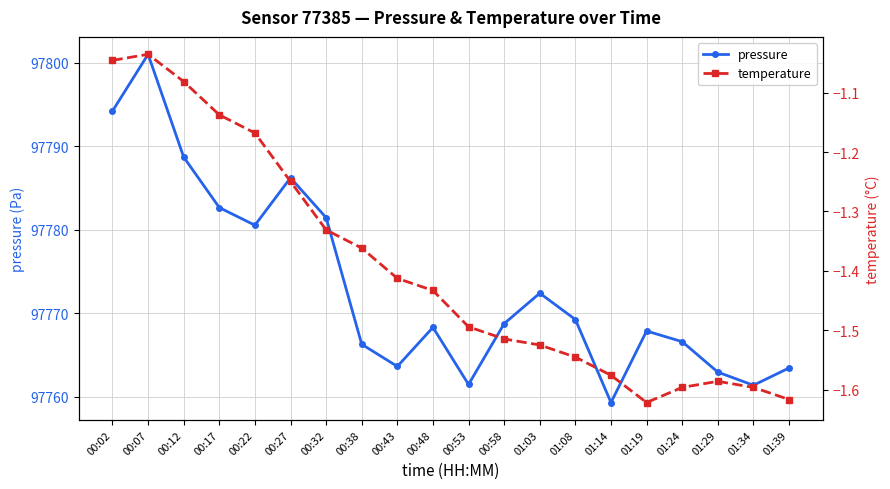

Read the temperature value at 00:17.

-1.1